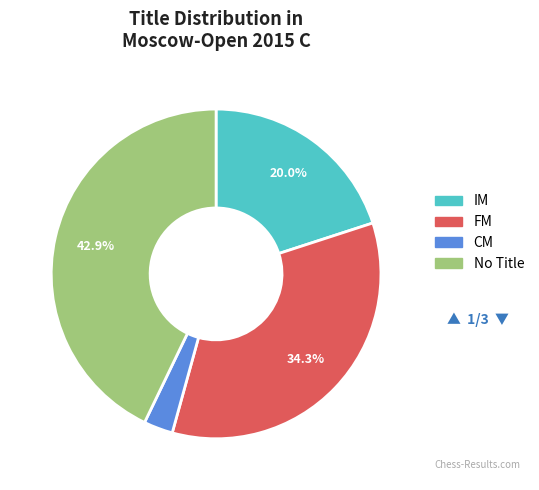

Does any single category account for the majority?

No